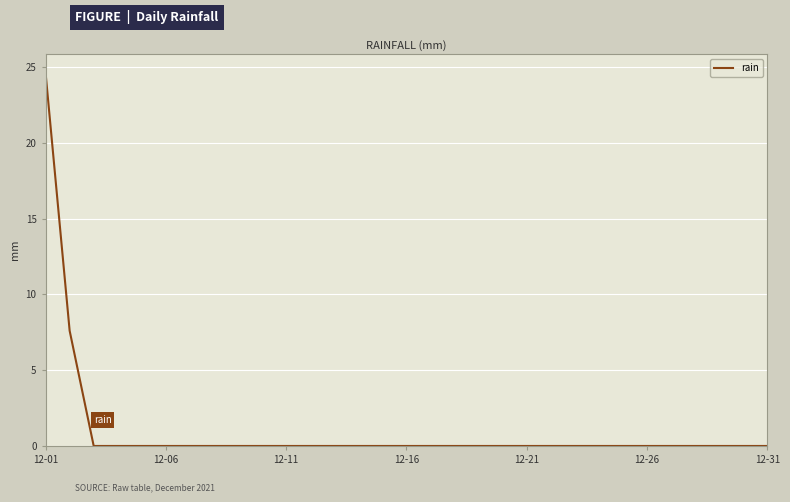

Reading right to left, what are all the values shown in this chart?

0.0	0.0	0.0	0.0	0.0	0.0	0.0	0.0	0.0	0.0	0.0	0.0	0.0	0.0	0.0	0.0	0.0	0.0	0.0	0.0	0.0	0.0	0.0	0.0	0.0	0.0	0.0	0.0	0.0	7.6	24.6